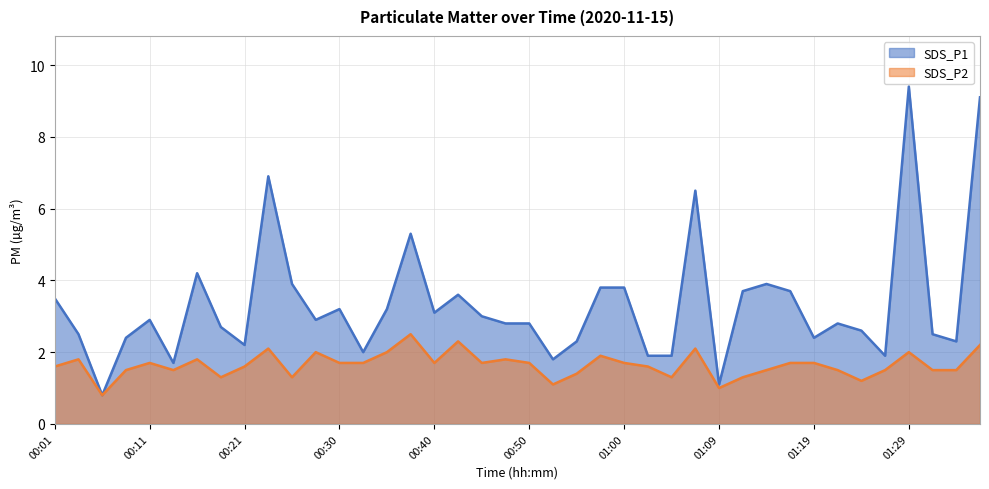

How many lines are shown in the chart?

2